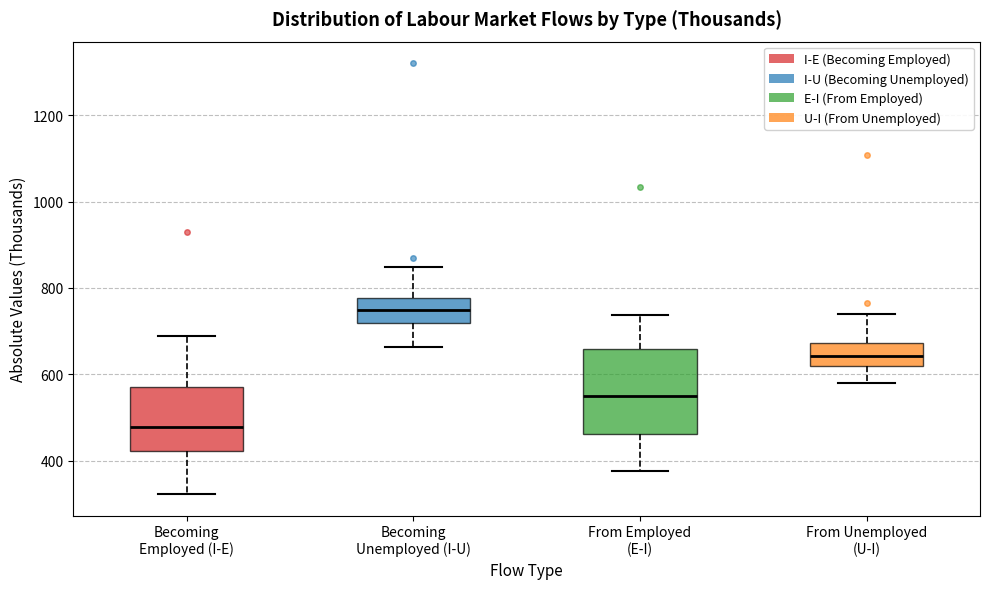

Which box has the highest median line?

Becoming Unemployed (I-U)